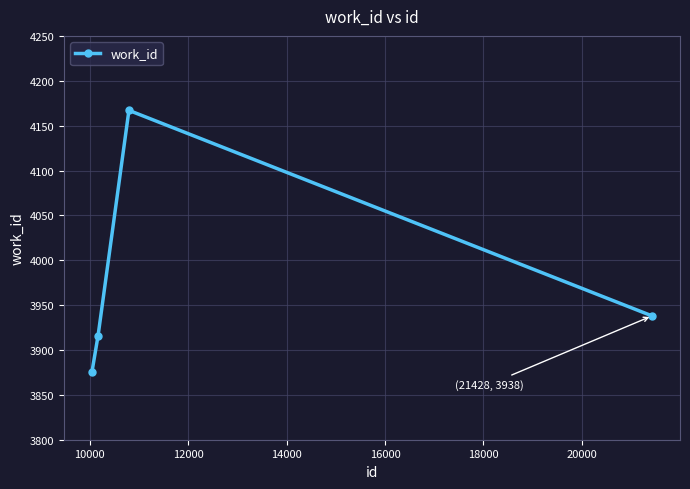

True or false: the data has more than 0 interior local peaks.

True